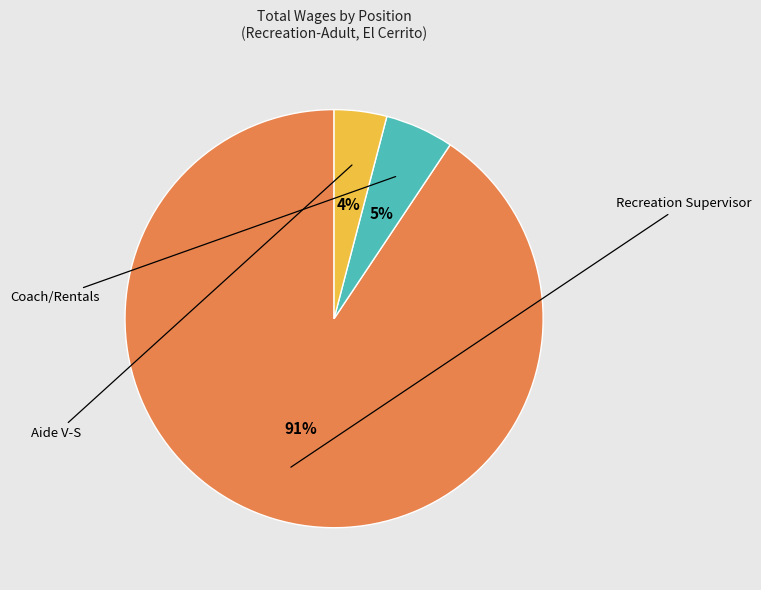

What percentage is the Aide V-S slice, to the nearest percent?

4%